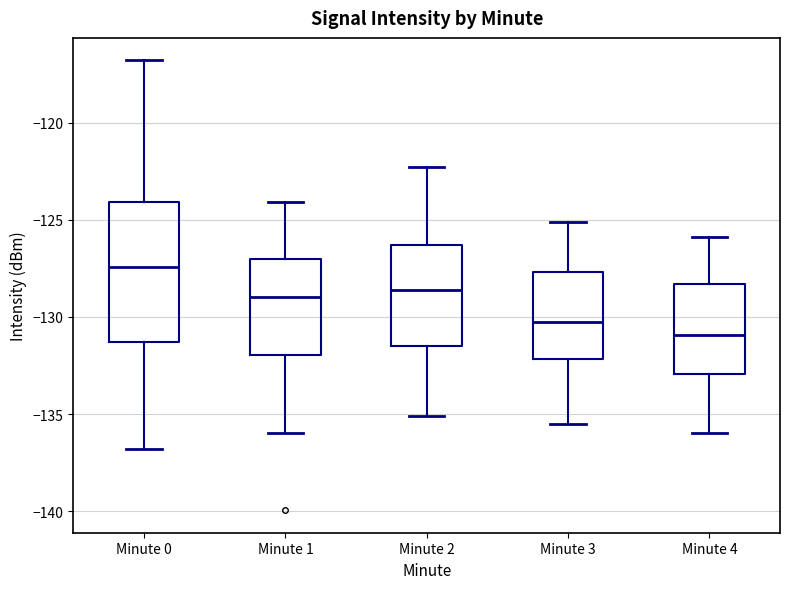

Where is the lower edge of the box for Minute 3 on the y-axis? The values are not printed on the chart, so give them approximately, as read against the axis.

-132.0